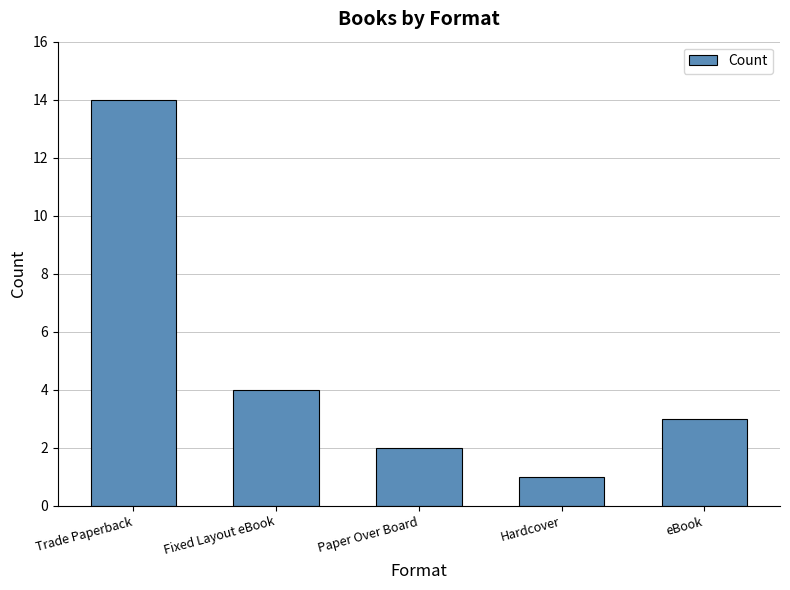

The value at Fixed Layout eBook is 6. True or false?

False